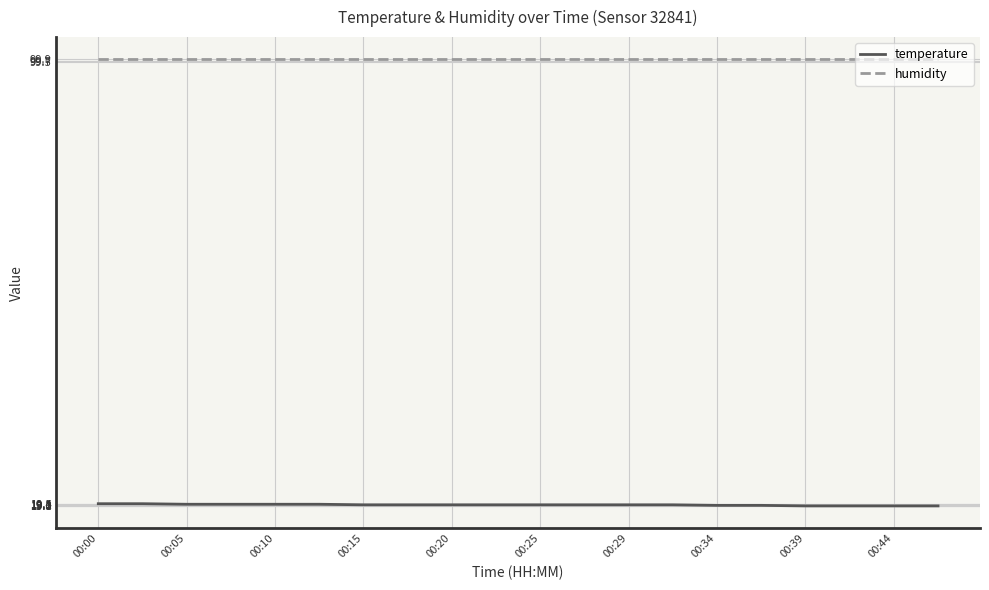

What is the greatest value displayed?

99.9